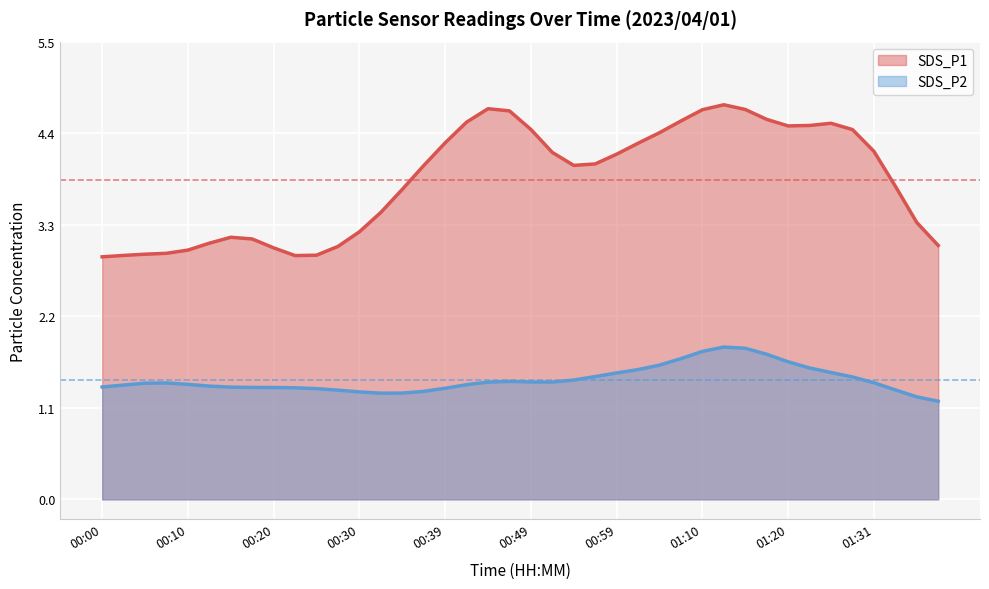

True or false: SDS_P2 and SDS_P1 intersect in this chart.

False